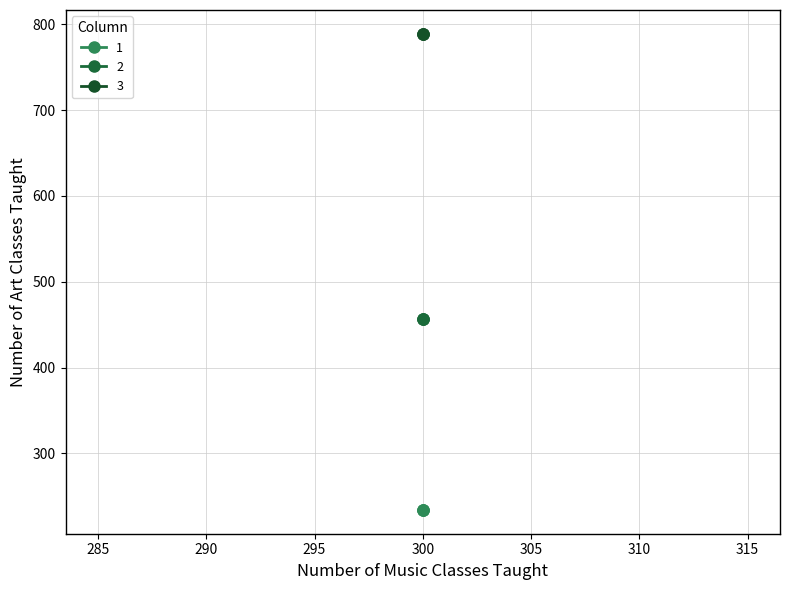

How many lines are shown in the chart?

3